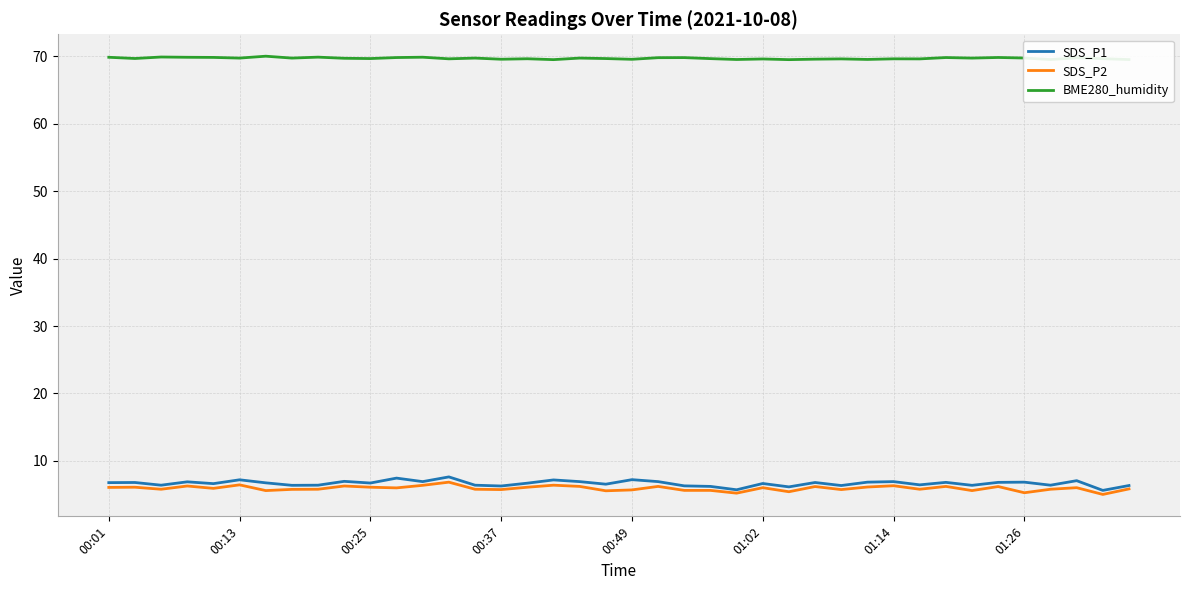

True or false: BME280_humidity and SDS_P1 cross at least once.

False